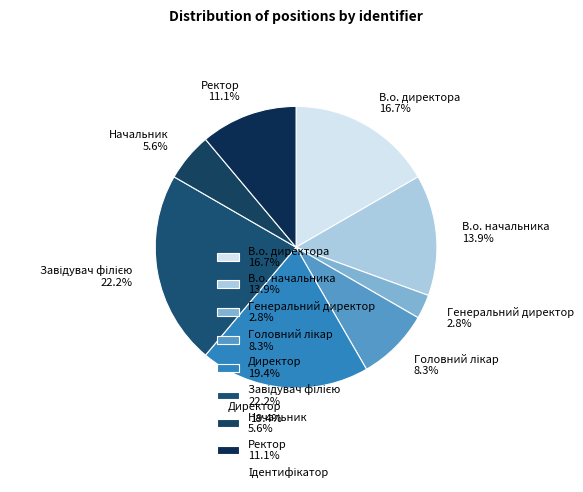

Between Директор 19.4% and Начальник 5.6%, which is larger?

Директор 19.4%